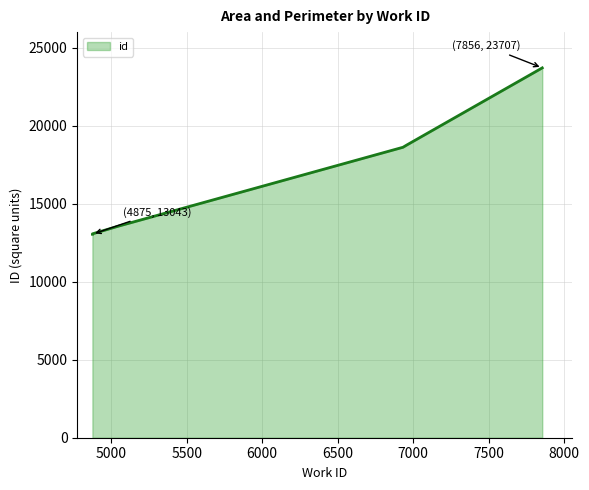

What is the difference between the maximum and second lowest values?

10648